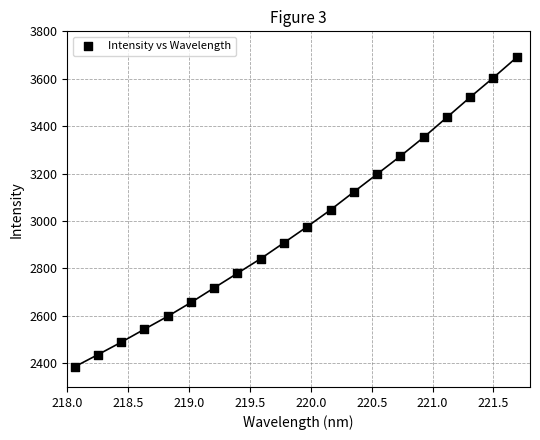

What is the range of Y values (max minus min)?

1305.0